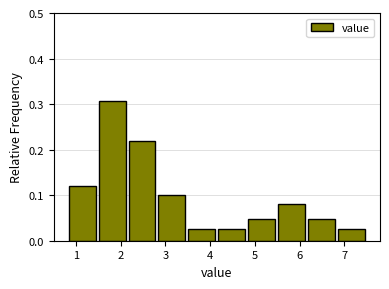

Which range on the x-axis has the tallest bar?

1.47 to 2.14